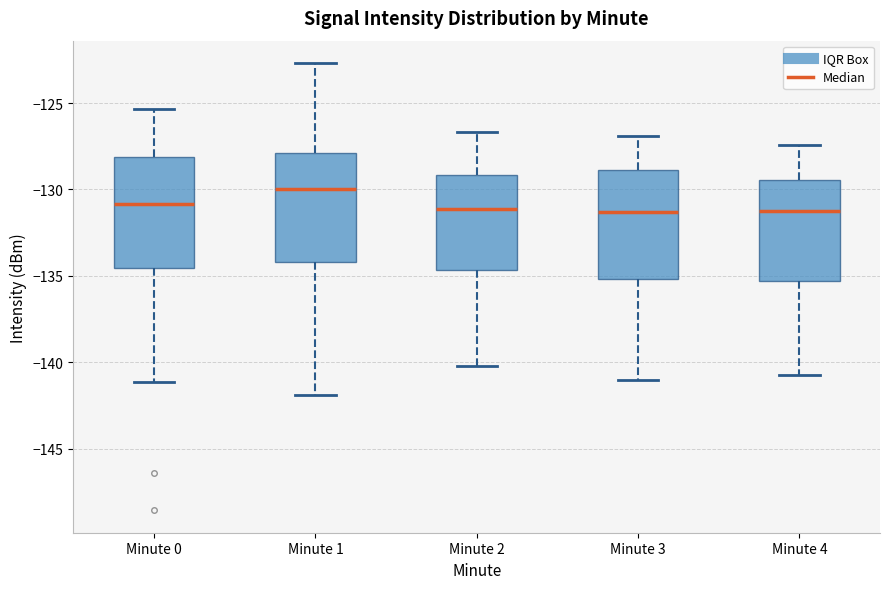

Which box has the highest median line?

Minute 1